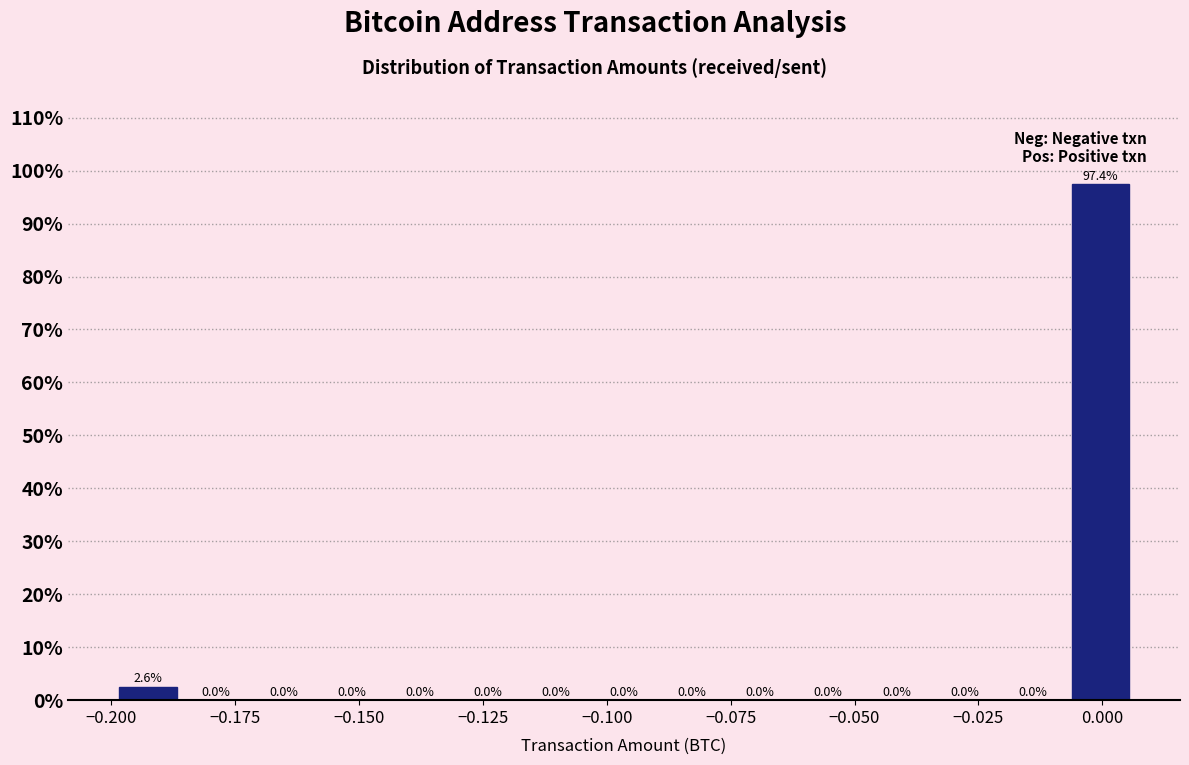

Around what value on the x-axis is the tallest bar? Give the approximate position of its centre, as read against the axis.

0.000